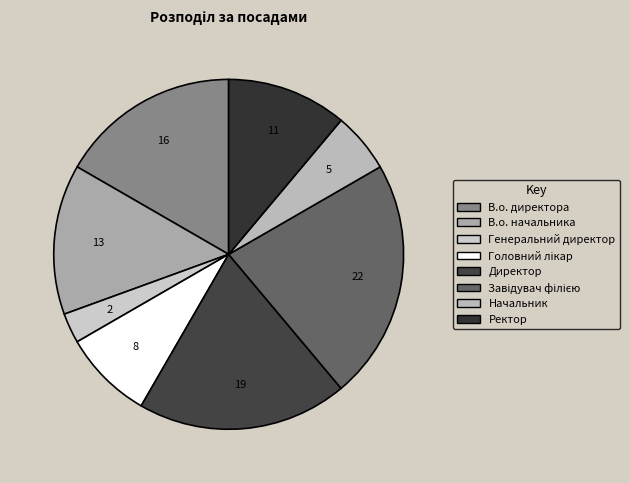

Combined, do Начальник and В.о. начальника account for over 50%?

No